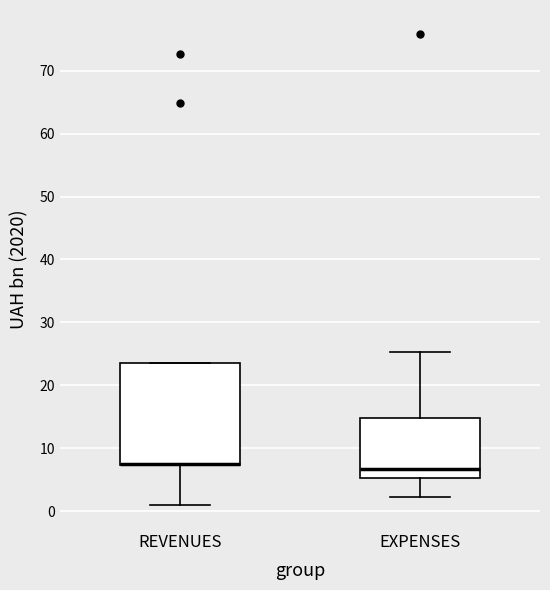

Reading left to right, transcribe this box plot: for each box, give where its median line is, the range the box spans, and where its two whiskers end, as read against the y-axis. The values are not printed on the chart, so give them approximately, as read against the axis.

REVENUES: median 8 (drawn on the box's lower edge), box 7 to 24, whiskers 1 to 24
EXPENSES: median 7, box 5 to 15, whiskers 2 to 25